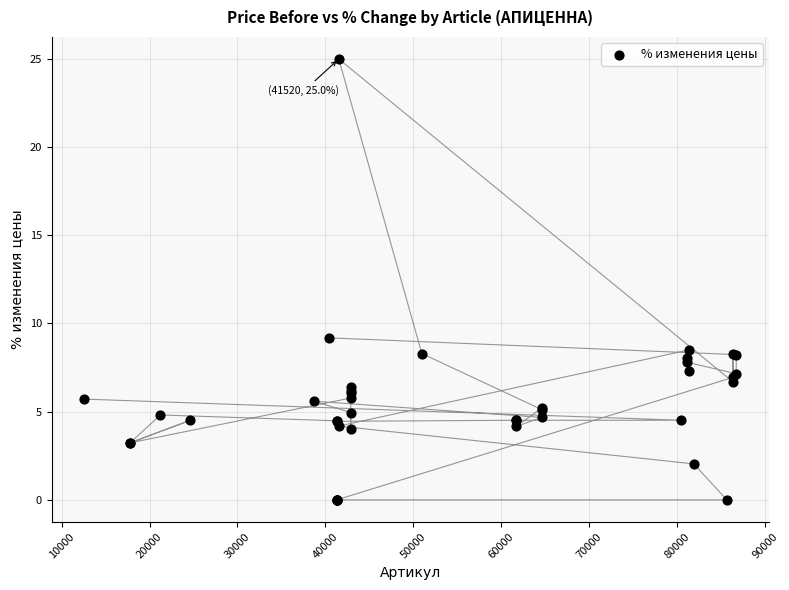

What Y value in the scatter plot is closest to 12?

9.2